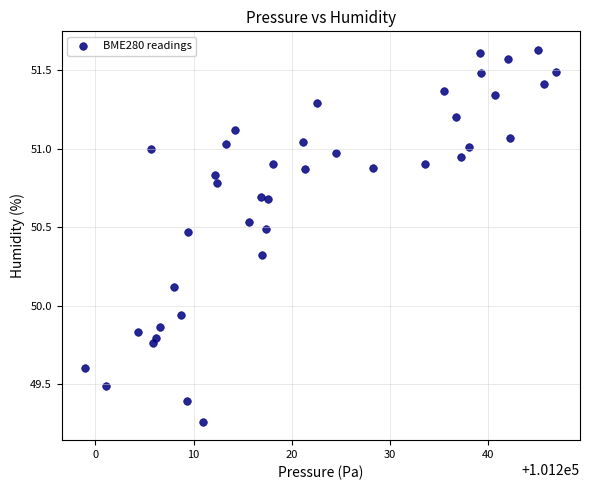

What is the range of Y values (max minus min)?

2.4